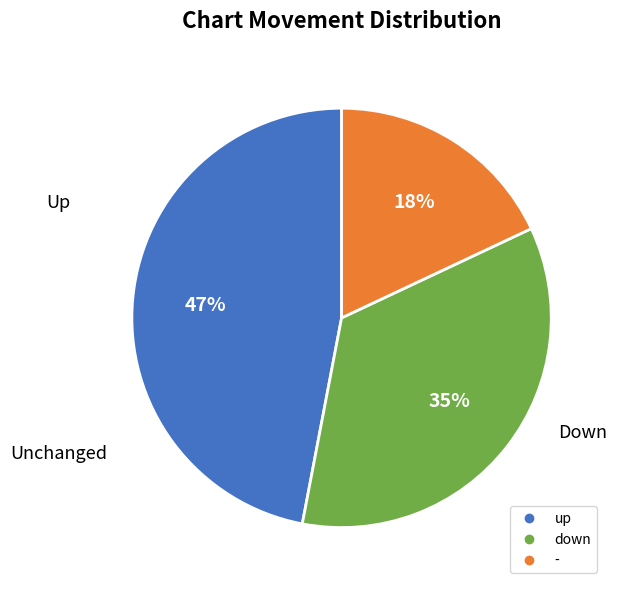

Which has a higher value, - or up?

up